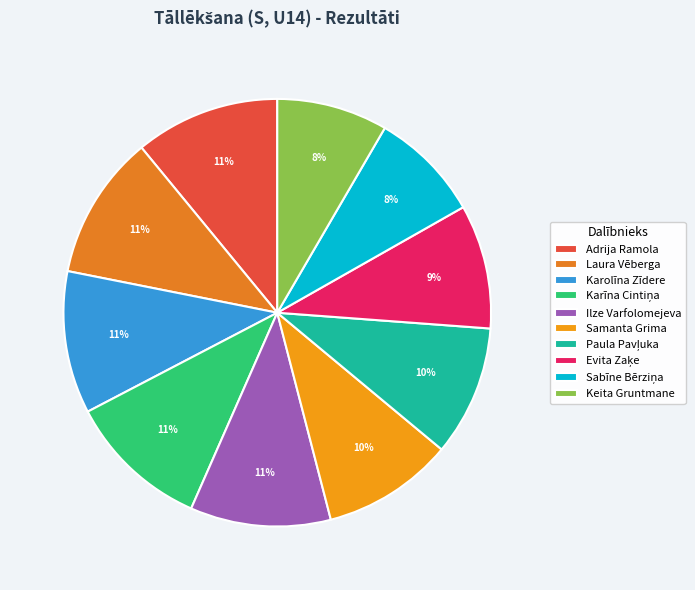

To the nearest percent, what is the average slice percentage?

10%